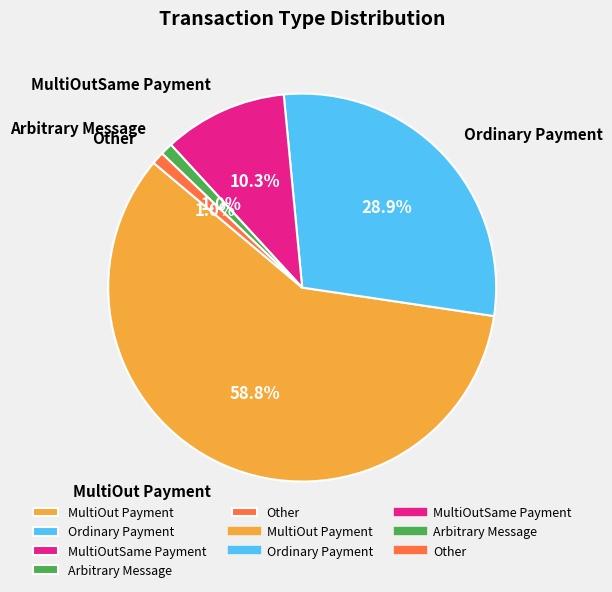

What portion of the pie excludes MultiOutSame Payment?

89.7%